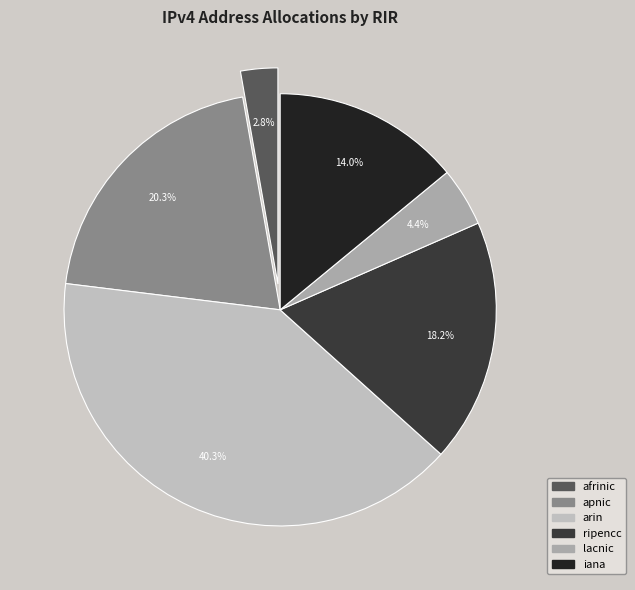

What is the smallest slice in the pie chart?

afrinic